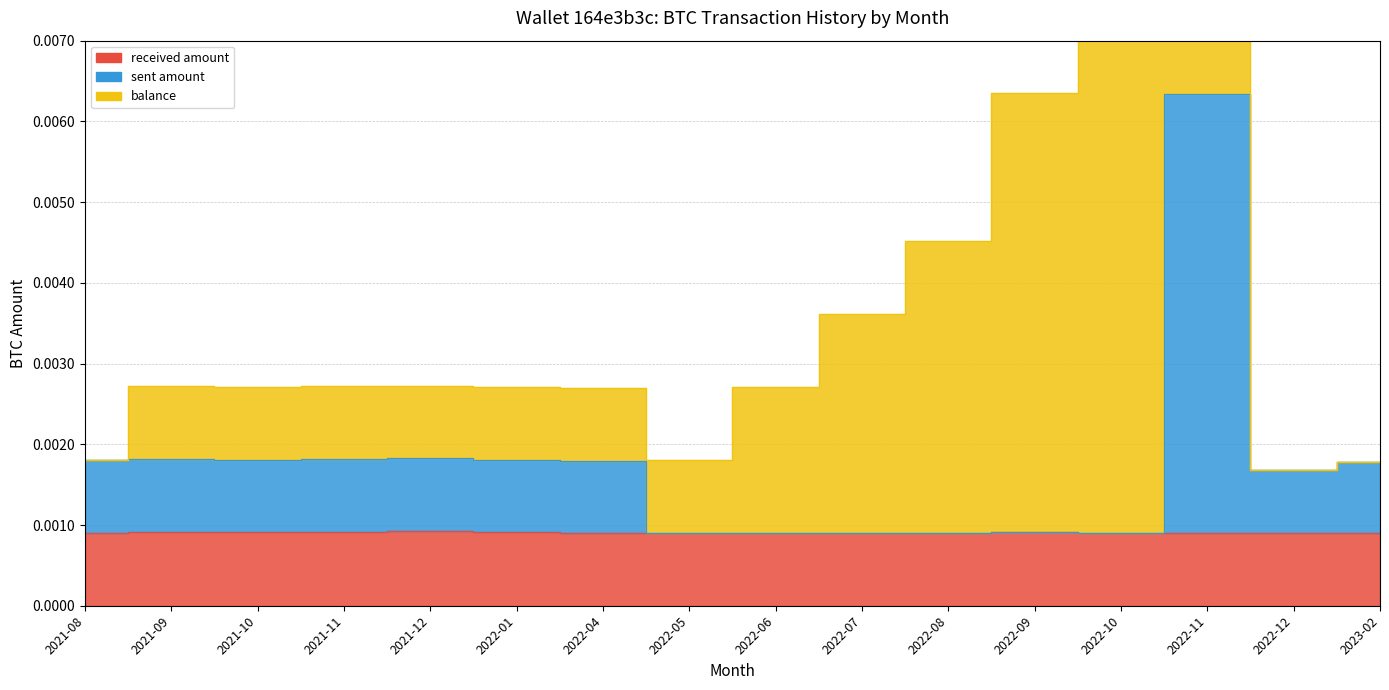

Between 2022-09 and 2021-10, which is larger?

2022-09